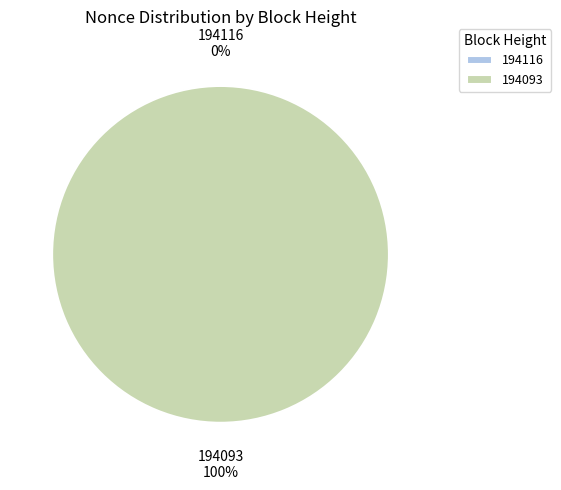

To the nearest percent, what is the difference between the largest and smallest slice percentages?

100%